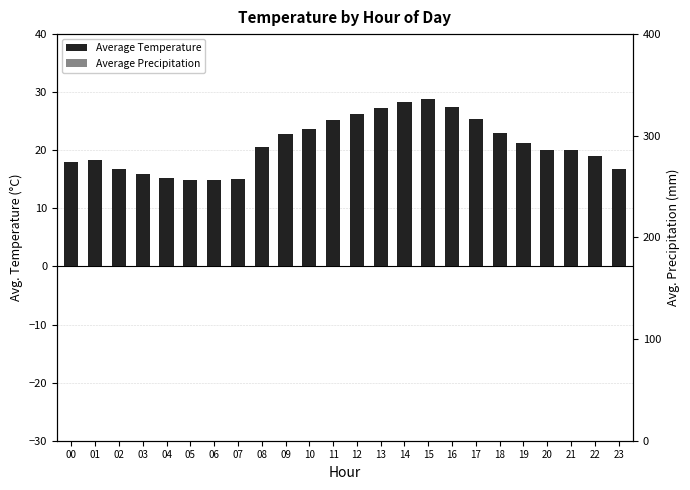

Which label corresponds to the largest value in the chart?

15